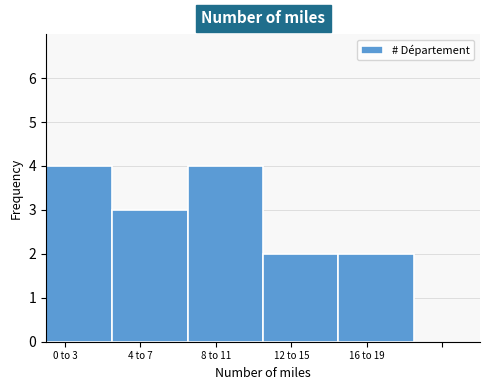

Reading right to left, transcribe all the data shown in this chart.

16 to 19=2	12 to 15=2	8 to 11=4	4 to 7=3	0 to 3=4